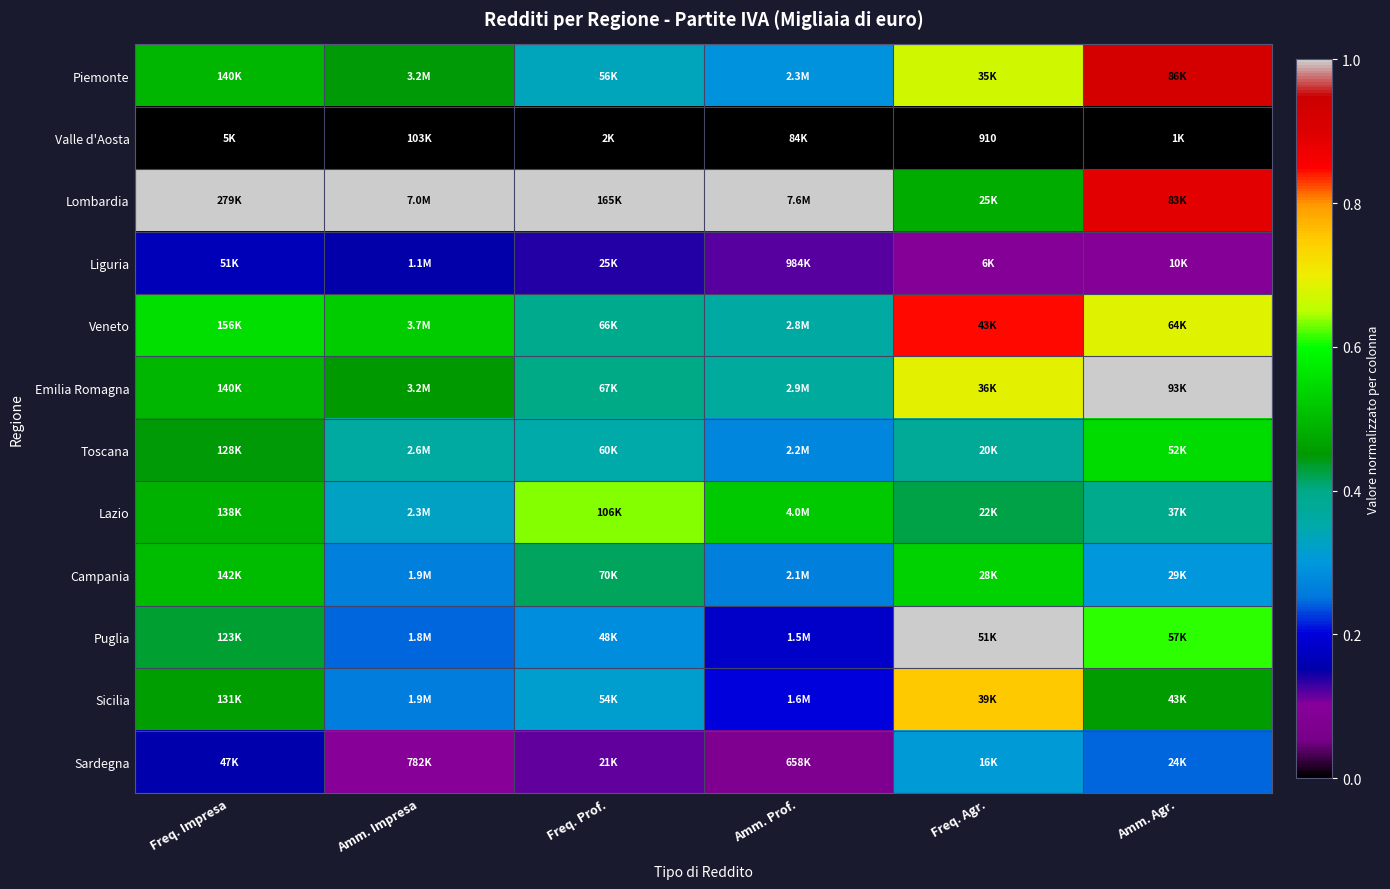

What is the difference between the highest and lowest values at Amm. Impresa?

1.0